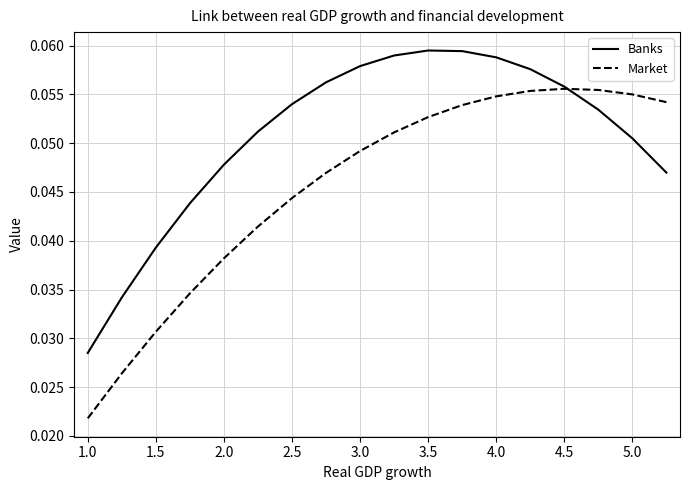

List the series in order of their peak value, lowest first.

Market, Banks